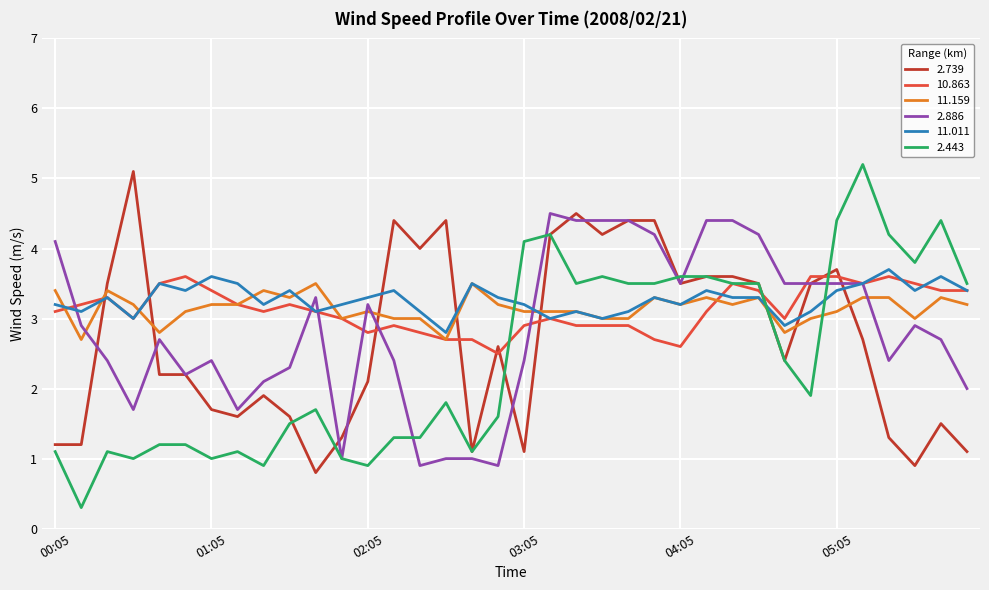

Which series ends up on top after the final intersection of 2.739 and 10.863?

10.863